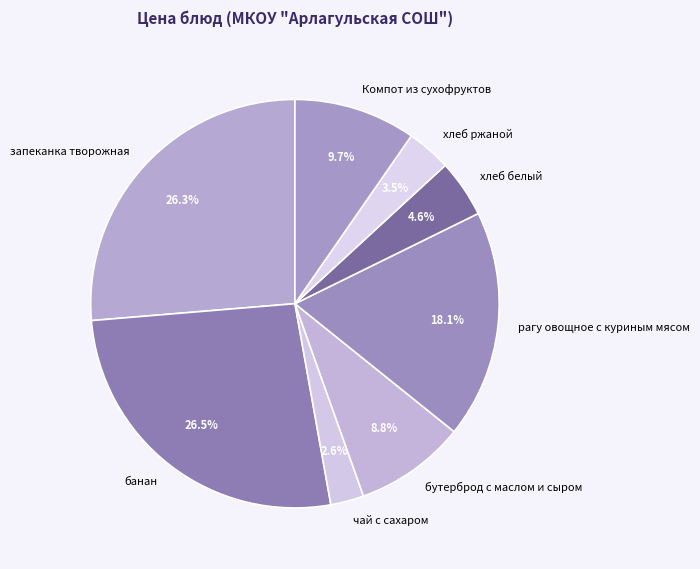

What percentage is NOT represented by хлеб ржаной?

96.5%